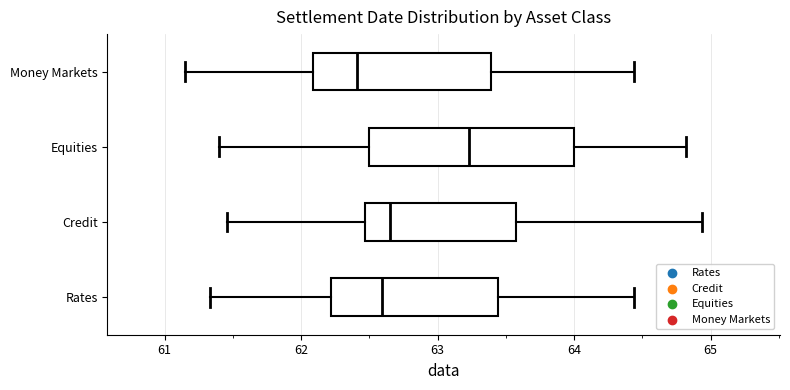

Which box's median line is the furthest to the left?

Money Markets